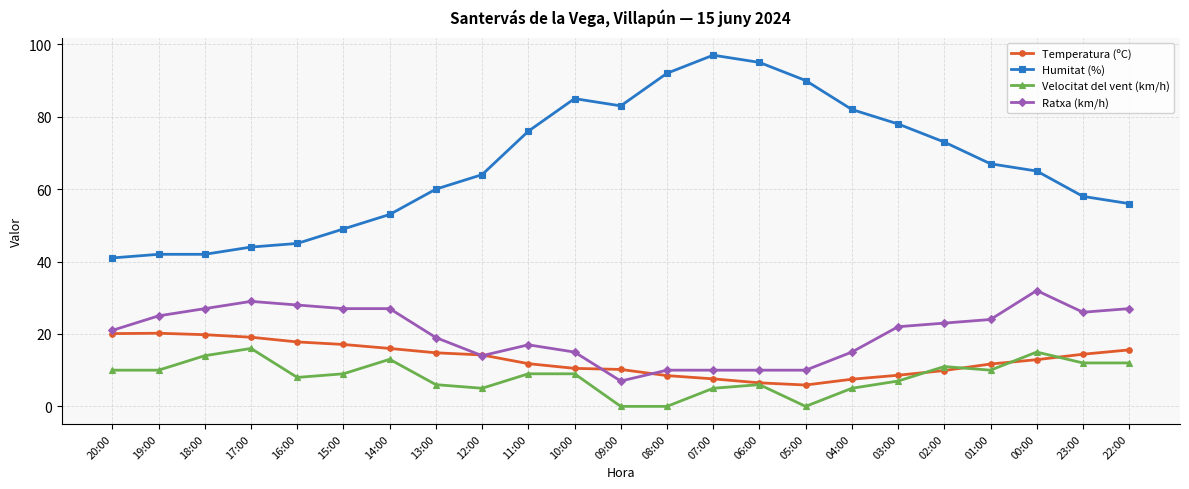

What is the lowest value of the Temperatura (ºC) series?

5.9